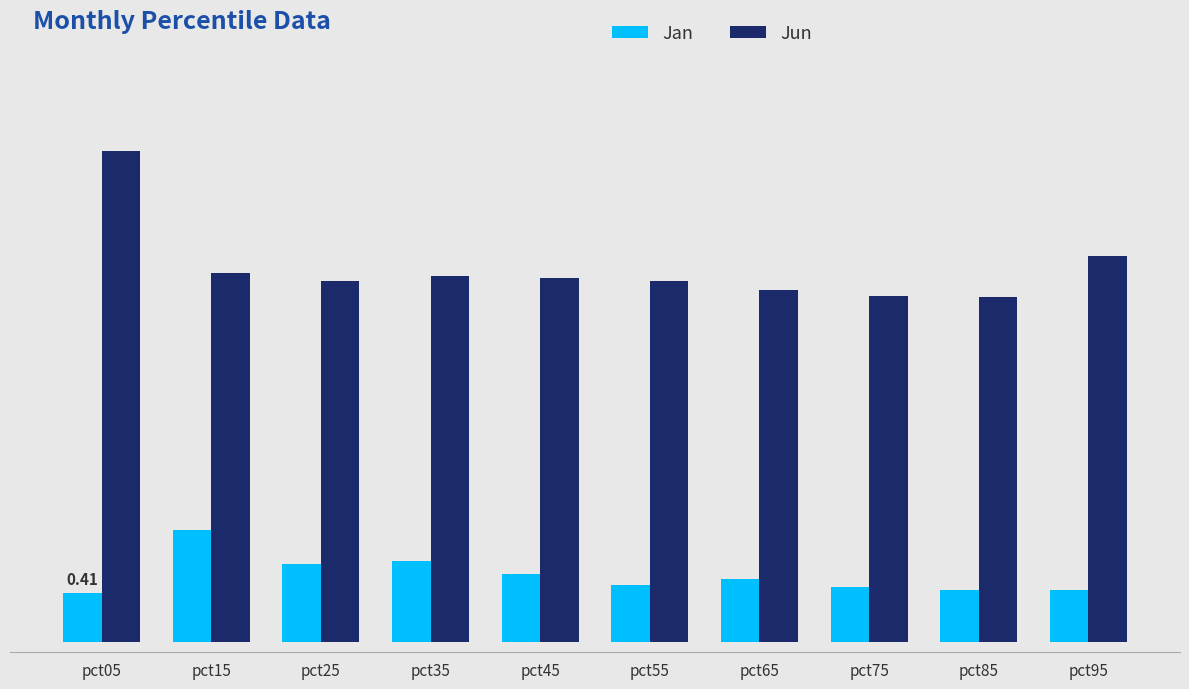

Rank the series by their maximum value, from highest to lowest.

Jun, Jan